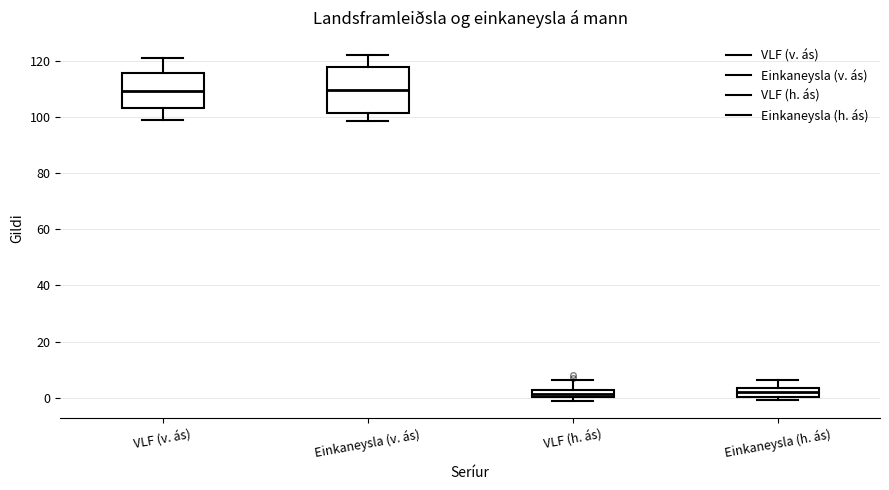

Where does the median line of the box for Einkaneysla (h. ás) sit on the y-axis? The values are not printed on the chart, so give them approximately, as read against the axis.

2